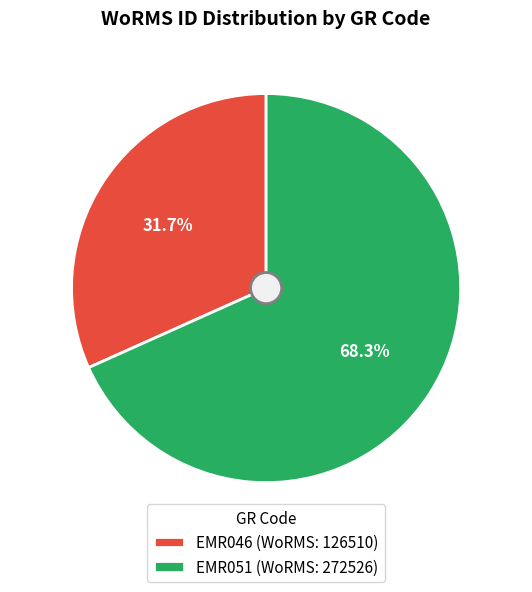

To the nearest percent, what is the difference between the EMR051 and EMR046 slice percentages?

37%